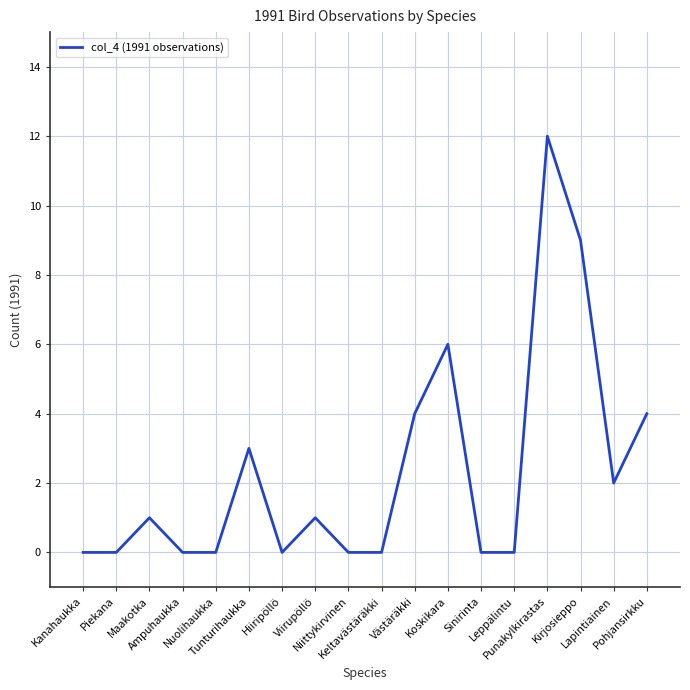

What is the greatest value displayed?

12